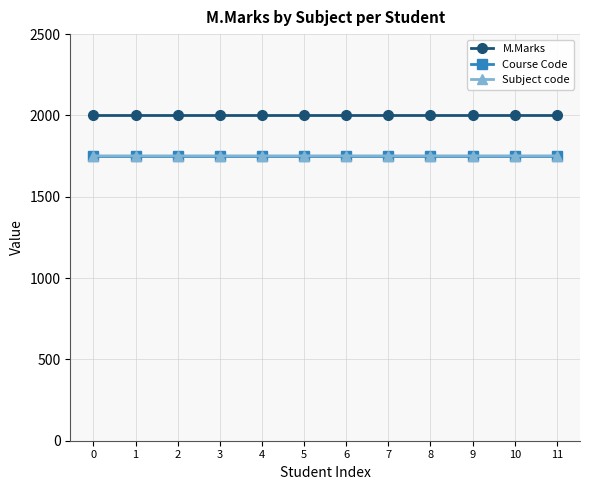

Which series has the largest total across all categories?

M.Marks